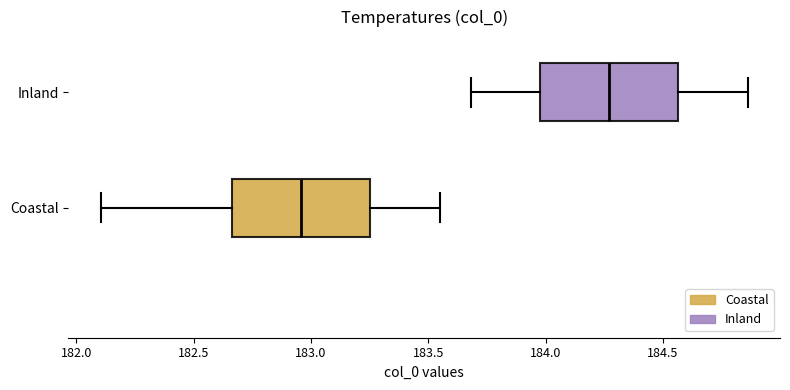

Reading bottom to top, transcribe this box plot: for each box, give where its median line is, the range the box spans, and where its two whiskers end, as read against the x-axis. The values are not printed on the chart, so give them approximately, as read against the axis.

Coastal: median 182.95, box 182.65 to 183.25, whiskers 182.10 to 183.55
Inland: median 184.25, box 184.00 to 184.55, whiskers 183.70 to 184.85